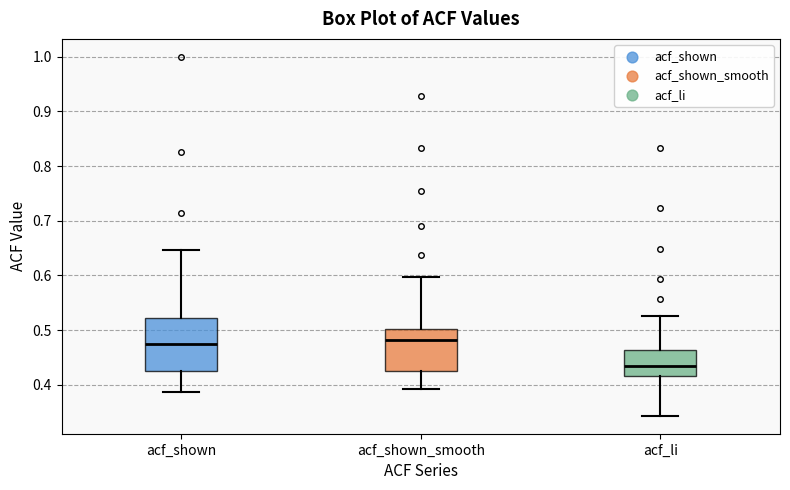

Reading left to right, read every box against the y-axis: the position of its median line, the range the box covers, and the ends of its whiskers. The values are not printed on the chart, so give them approximately, as read against the axis.

acf_shown: median 0.48, box 0.43 to 0.52, whiskers 0.39 to 0.65
acf_shown_smooth: median 0.48, box 0.43 to 0.50, whiskers 0.39 to 0.60
acf_li: median 0.43, box 0.42 to 0.46, whiskers 0.34 to 0.53